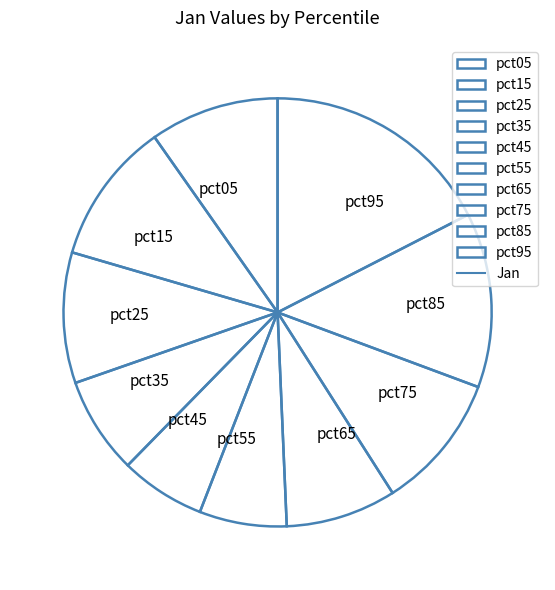

Do pct65 and pct45 together represent more than half of the pie?

No